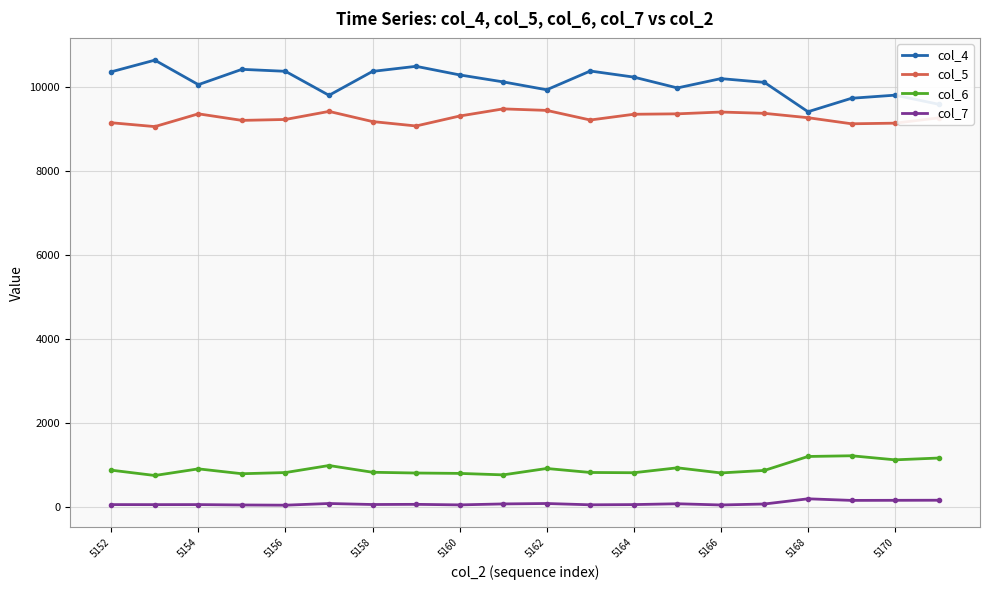

True or false: col_6 and col_5 cross at least once.

False